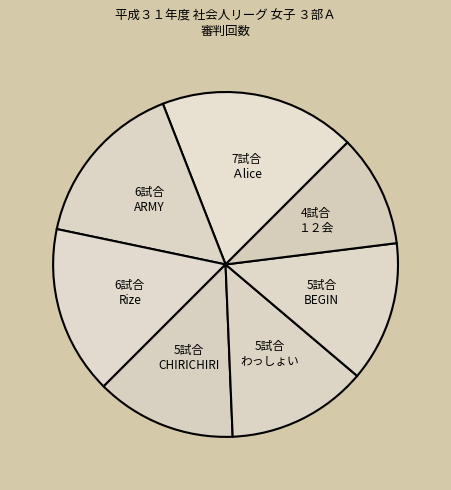

To the nearest percent, what is the difference between the largest and smallest slice percentages?

8%